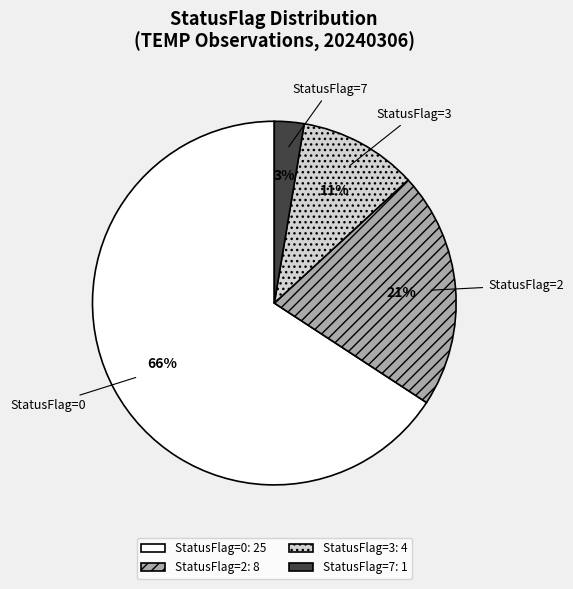

The StatusFlag=2 slice represents 21% of the pie. True or false?

True